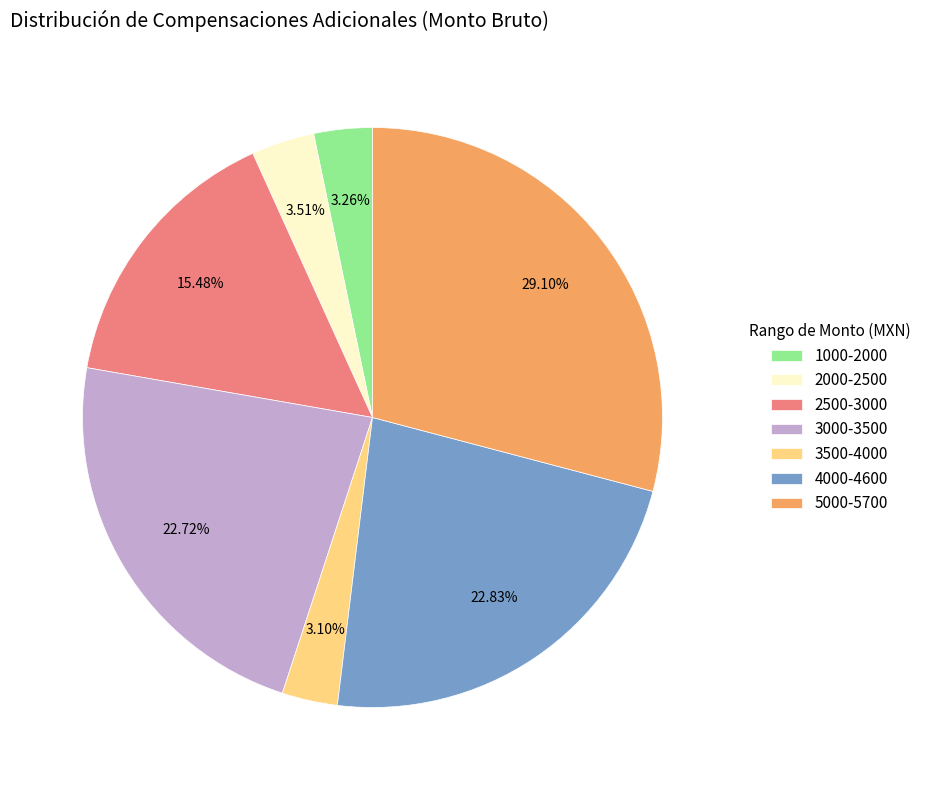

How many segments does this pie chart have?

7